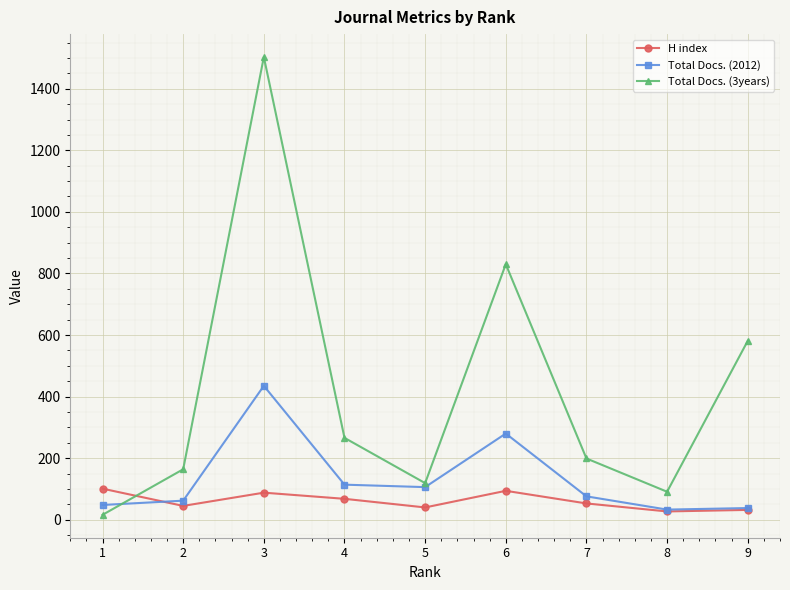

The Total Docs. (2012) series shows 76 at 7. True or false?

True